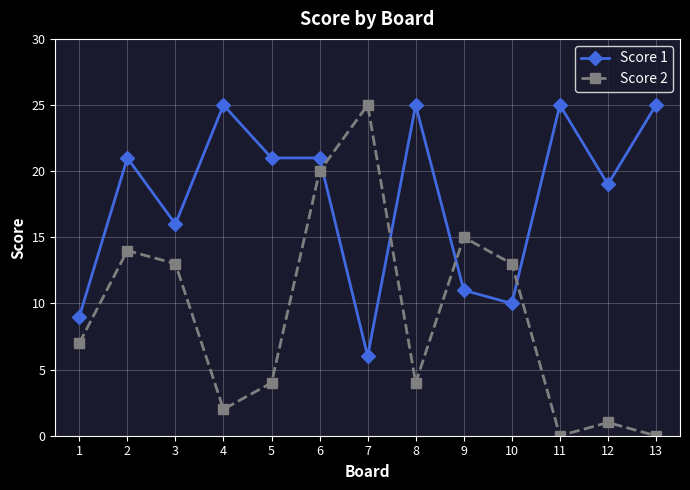

At which category is the sum across all series the highest?

6